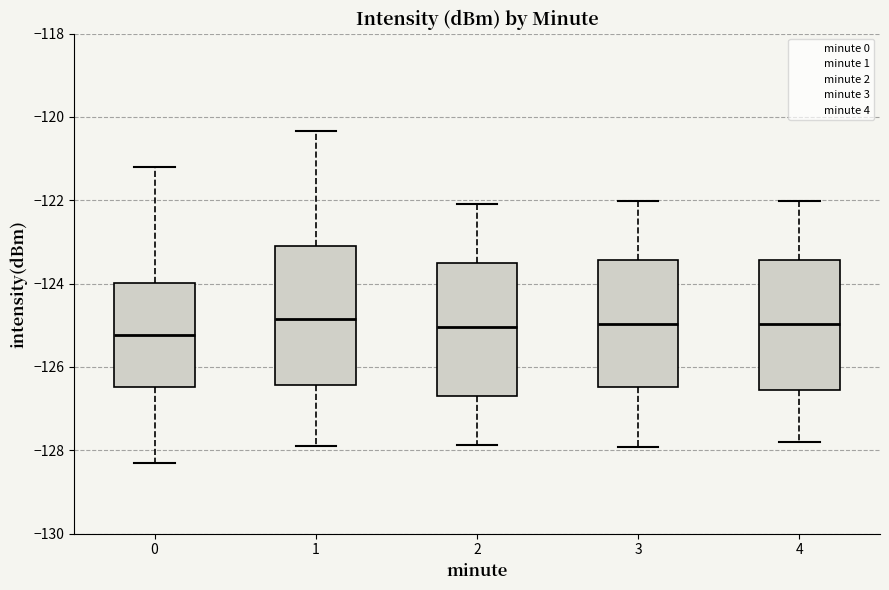

Reading left to right, read every box against the y-axis: the position of its median line, the range the box covers, and the ends of its whiskers. The values are not printed on the chart, so give them approximately, as read against the axis.

0: median -125.2, box -126.4 to -124.0, whiskers -128.4 to -121.2
1: median -124.8, box -126.4 to -123.2, whiskers -127.8 to -120.4
2: median -125.0, box -126.8 to -123.6, whiskers -127.8 to -122.0
3: median -125.0, box -126.4 to -123.4, whiskers -128.0 to -122.0
4: median -125.0, box -126.6 to -123.4, whiskers -127.8 to -122.0